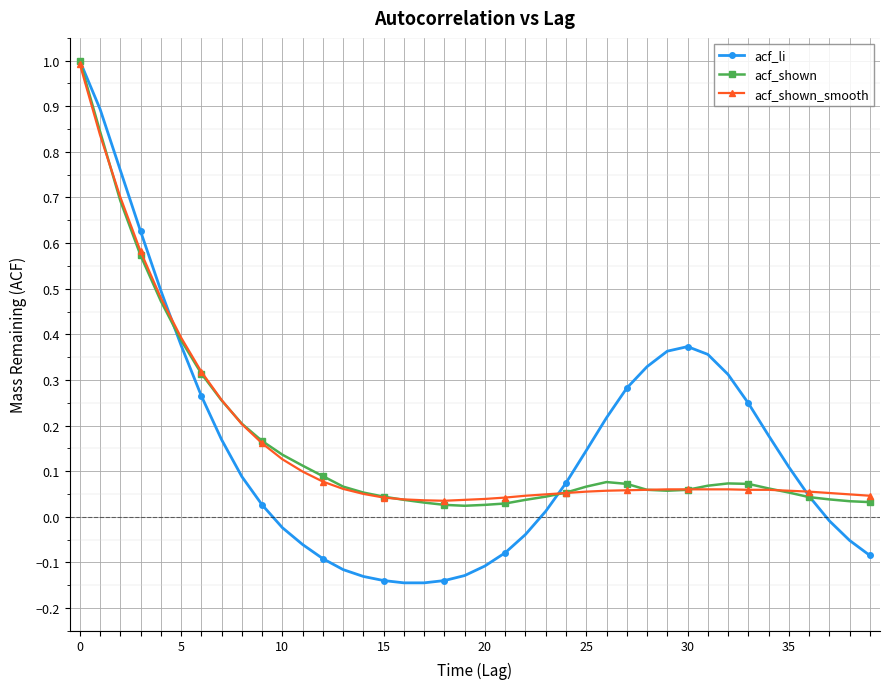

How many lines are shown in the chart?

3